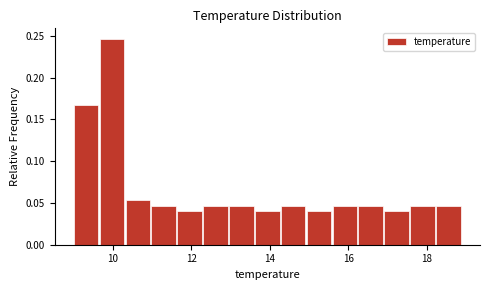

Read against the x-axis, roughly where is the centre of the tallest bar?

10.0